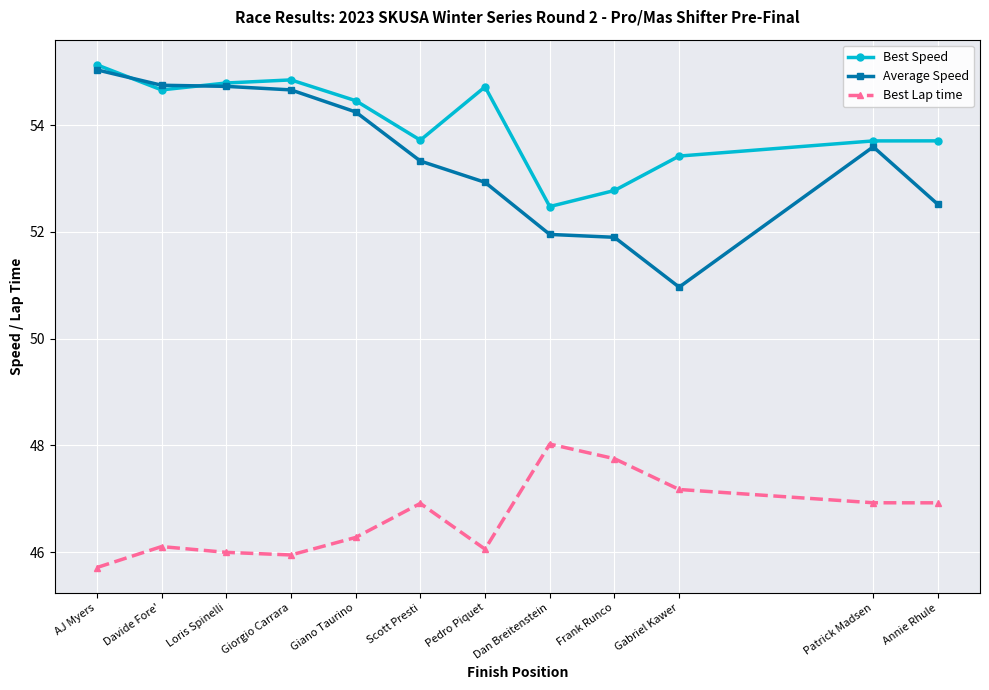

Is the value of Average Speed at Gabriel Kawer greater than the value of Best Speed at Annie Rhule?

No